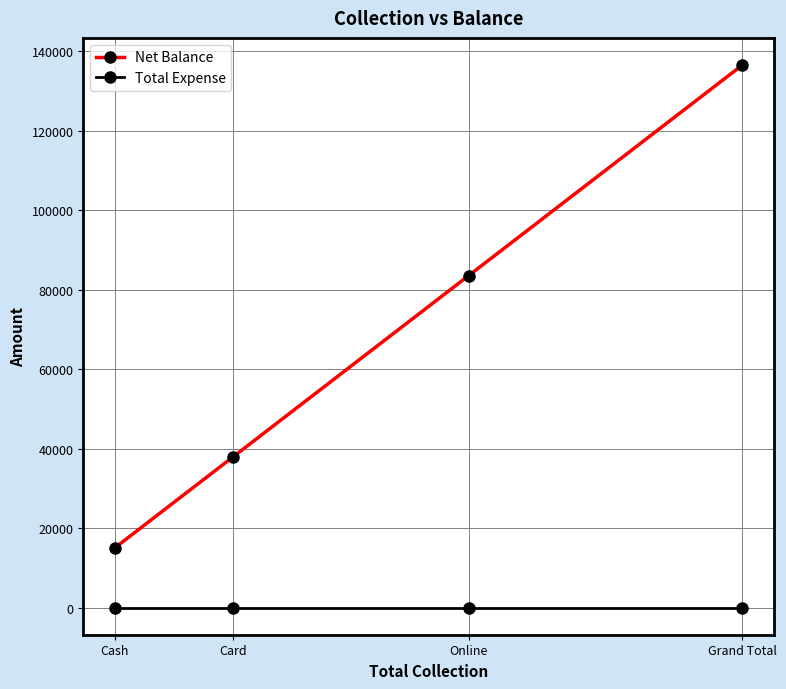

What is the total value across all series at Online?

83500